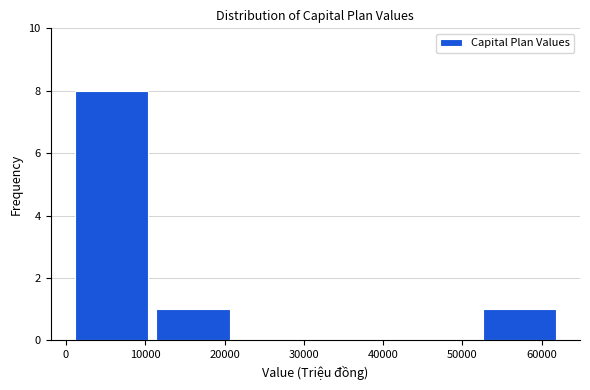

Reading left to right, list every bar in this chart as the range it spans on the x-axis followed by its height. Neither the bar edges nor the heights are printed on the chart, so give them approximately, as read against the axes.

1000 to 11000: 8
11000 to 21000: 1
21000 to 31000: 0
31000 to 42000: 0
42000 to 52000: 0
52000 to 62000: 1